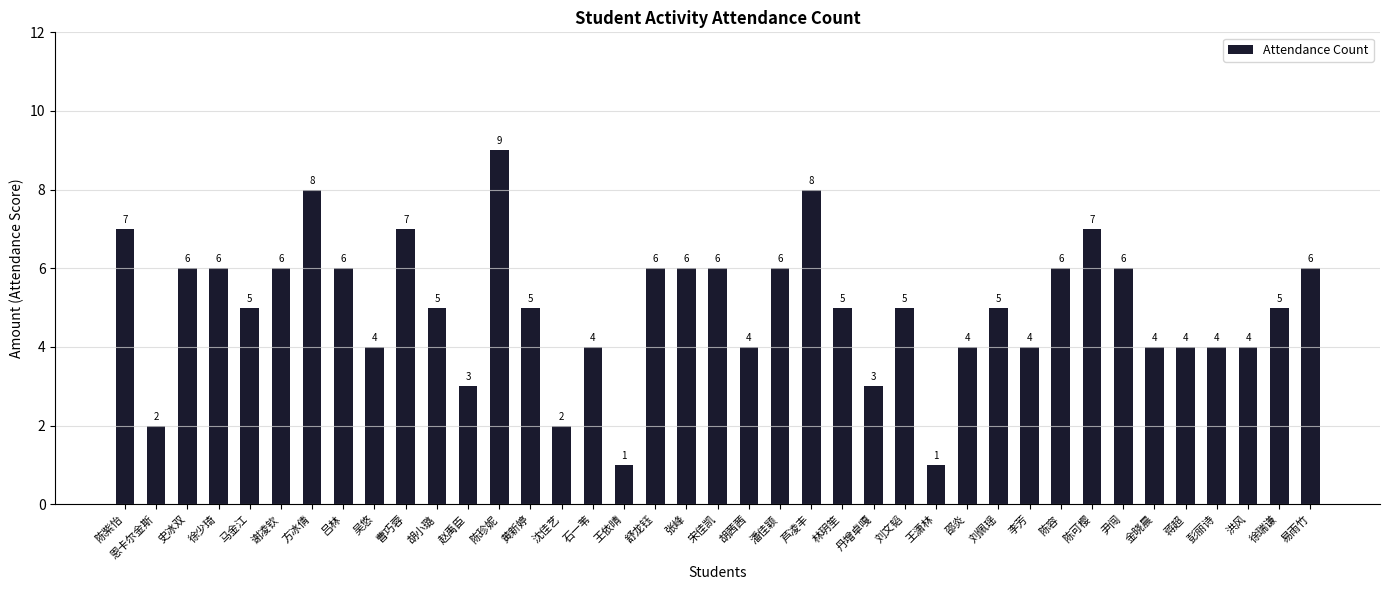

Reading left to right, extract all data points from this chart.

陈紫怡=7	恩卡尔金斯=2	史冰双=6	徐少琦=6	马金江=5	谢凌钦=6	方冰倩=8	吕林=6	吴悠=4	曹巧蓉=7	胡小璐=5	赵禹臣=3	陈珍妮=9	黄新婷=5	沈佳艺=2	石一苇=4	王依晴=1	舒龙钰=6	张峰=6	宋佳凯=6	胡茜茜=4	潘佳颖=6	芦凌丰=8	林玥笙=5	丹增卓嘎=3	刘文韬=5	王潇林=1	邵炎=4	刘佩瑶=5	李芳=4	陈容=6	陈可樱=7	尹闯=6	金晓晨=4	蒋超=4	彭丽诗=4	洪风=4	徐瑞谦=5	易雨竹=6